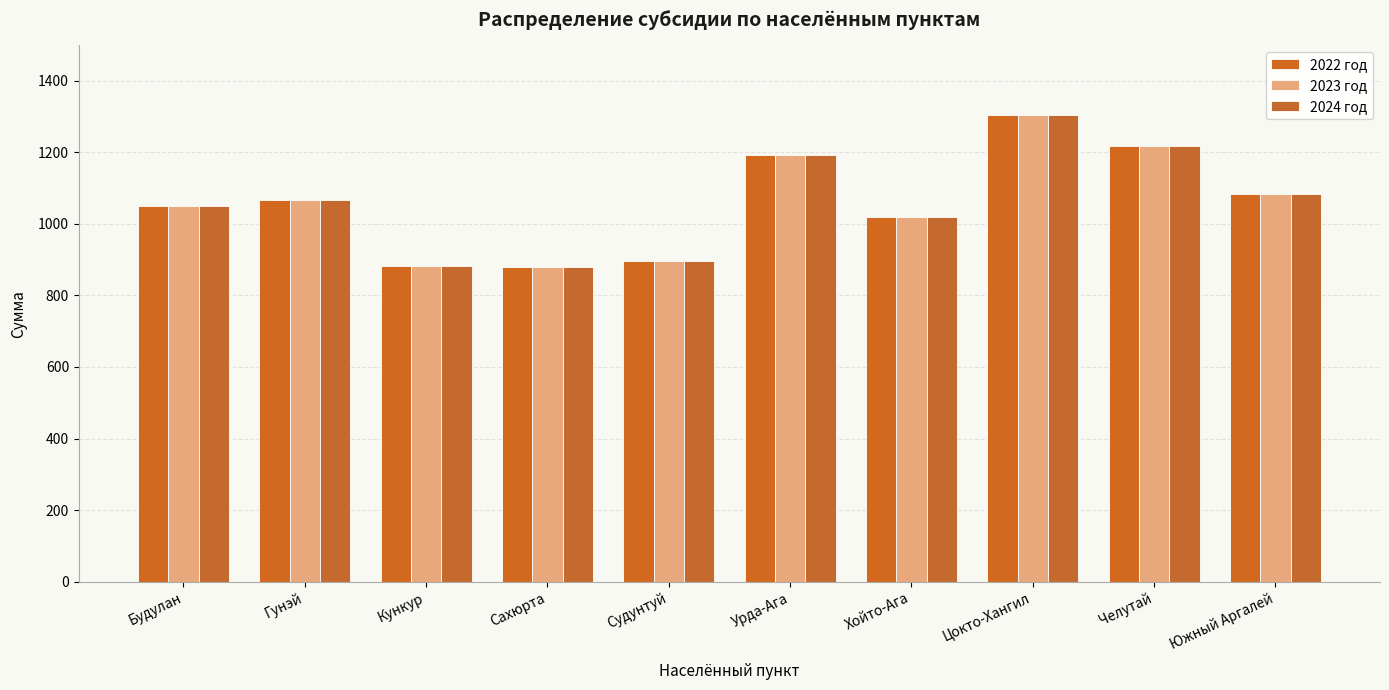

At which category does the chart reach its minimum across all series?

Сахюрта